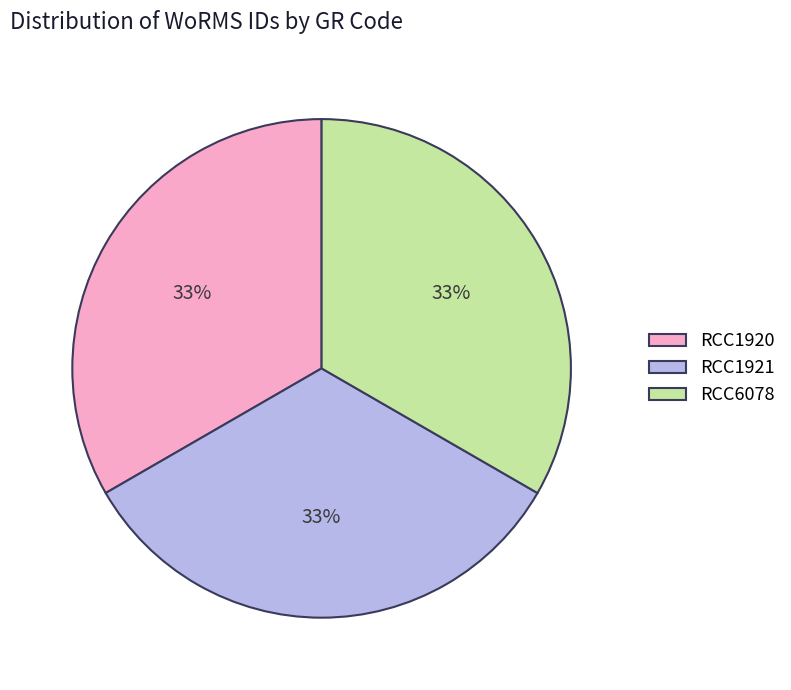

Does any single category account for the majority?

No